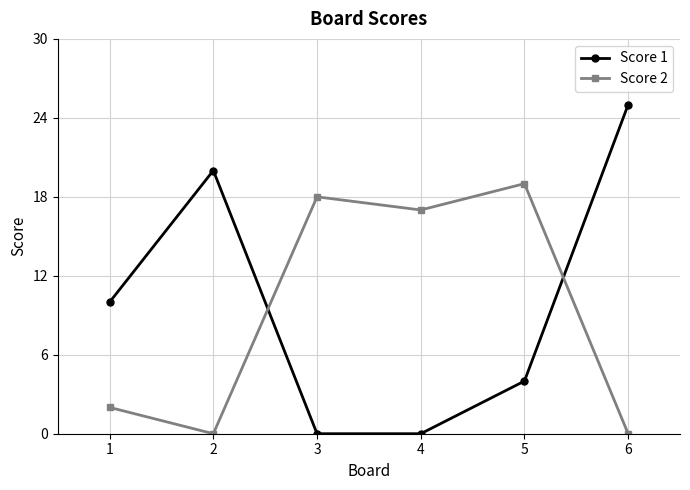

What is the sum of all Score 1 values?

59